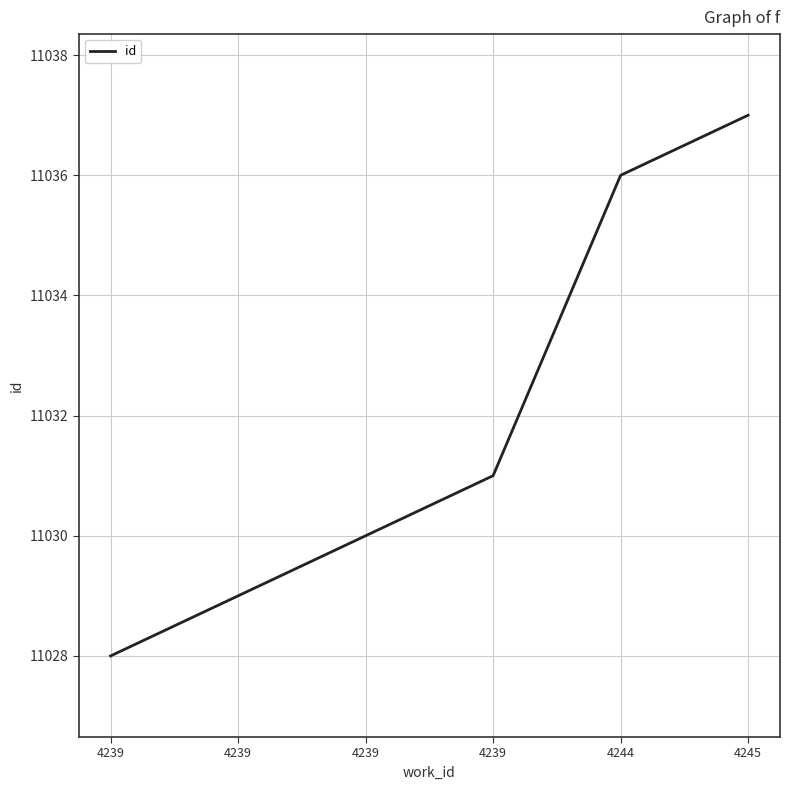

Is this an area chart (filled region under the line)?

No